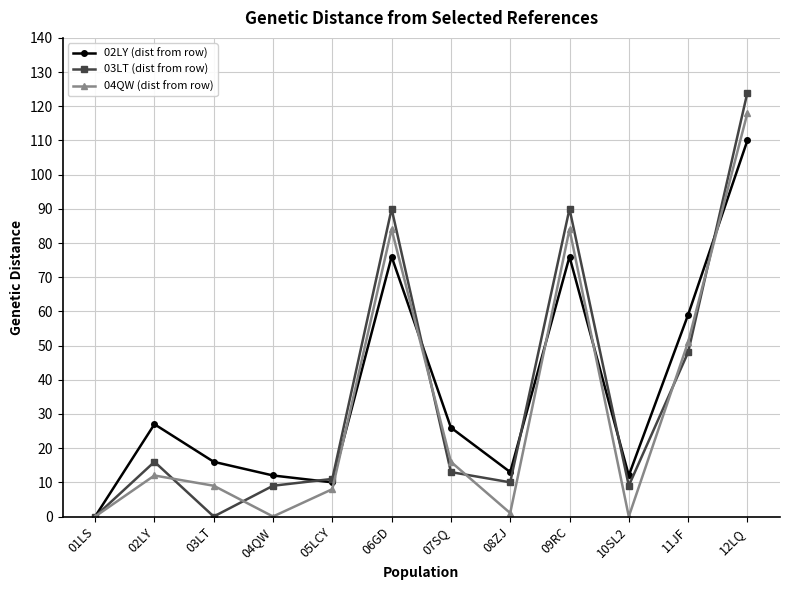

What are all the series names shown in the legend?

02LY (dist from row), 03LT (dist from row), 04QW (dist from row)